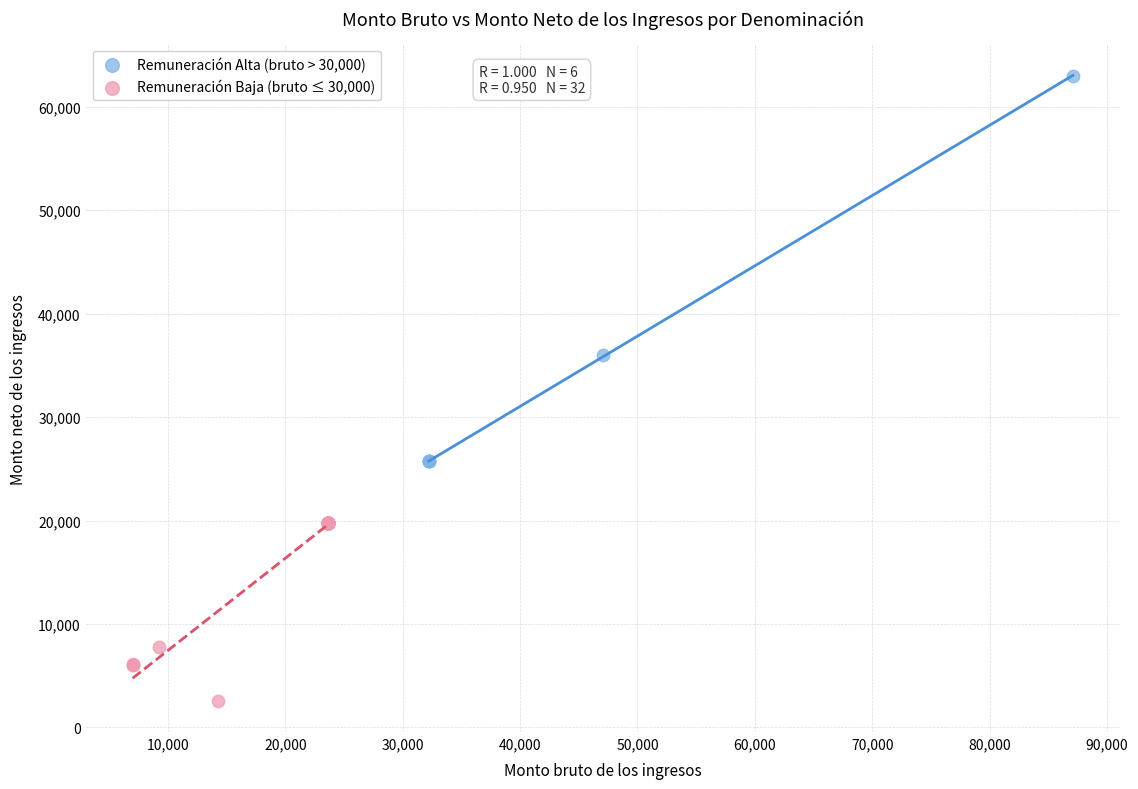

Which series reaches the maximum Y coordinate?

Remuneración Alta (bruto > 30,000)